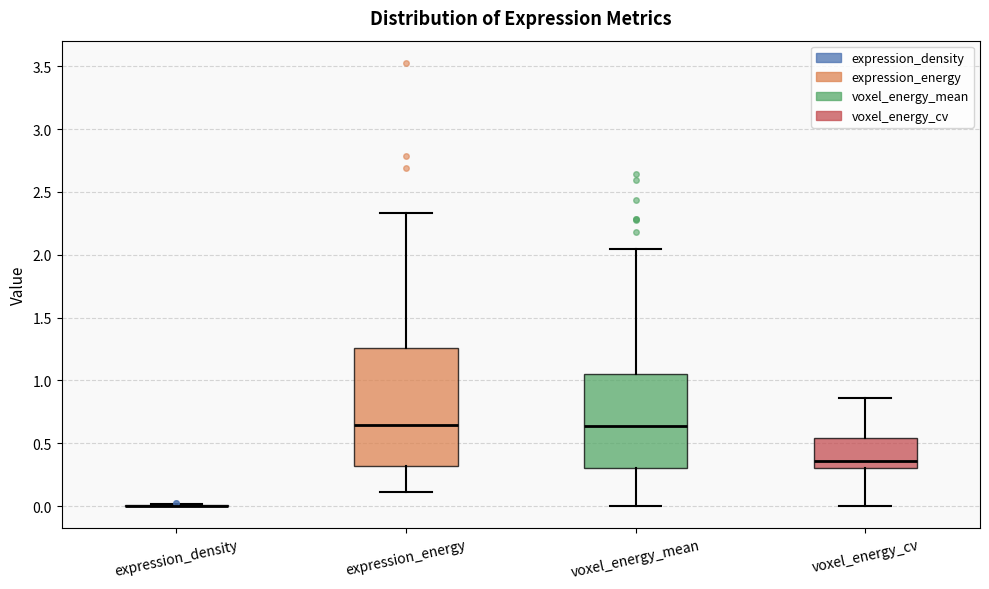

Comparing the boxes themselves (not the whiskers), which one is the tallest?

expression_energy